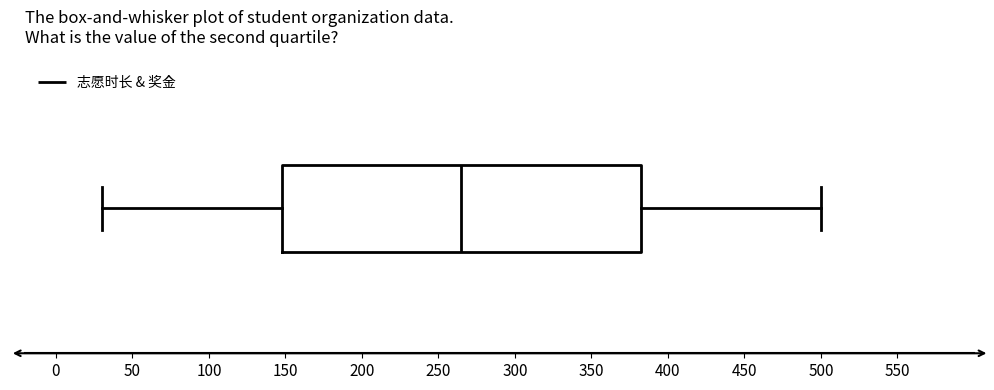

Read this box plot against the x-axis: the position of the median line, the range covered by the box, and the ends of both whiskers. The values are not printed on the chart, so give them approximately, as read against the axis.

median 265, box 150 to 385, whiskers 30 to 500